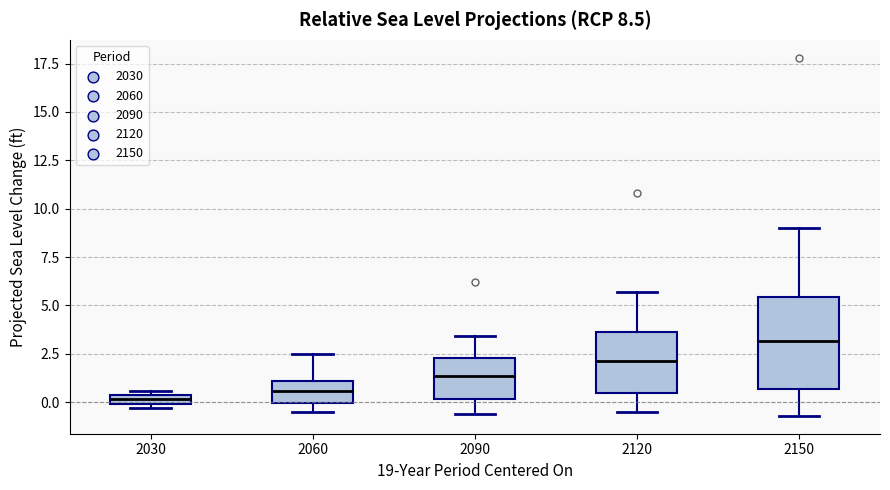

Comparing the boxes themselves (not the whiskers), which one is the tallest?

2150